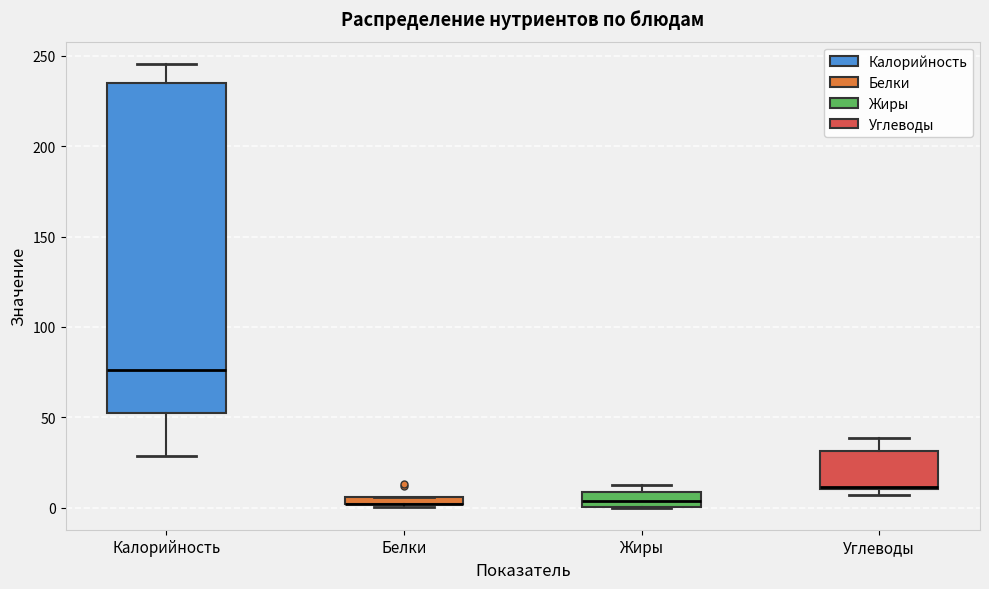

Where is the upper edge of the box for Белки on the y-axis? The values are not printed on the chart, so give them approximately, as read against the axis.

5